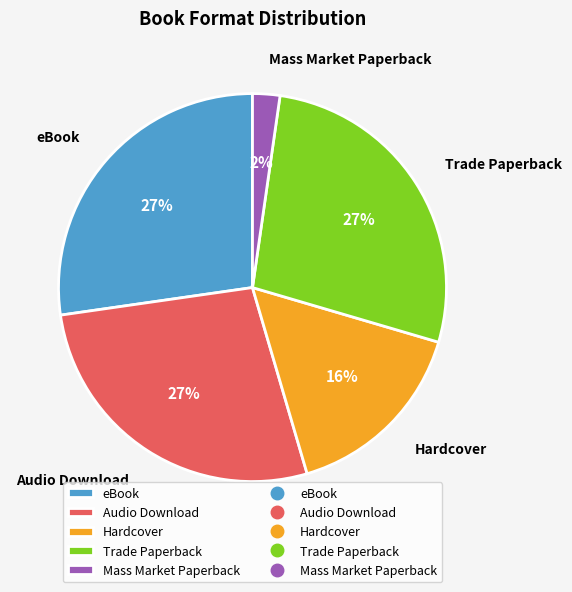

What is the ratio of the value at Trade Paperback to the value at eBook?

1.0